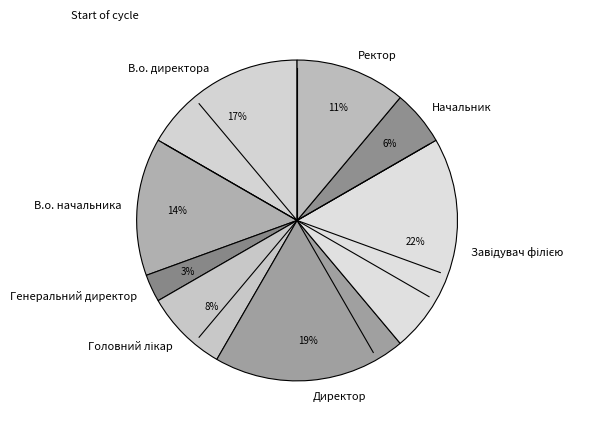

Is Генеральний директор the majority of the pie?

No